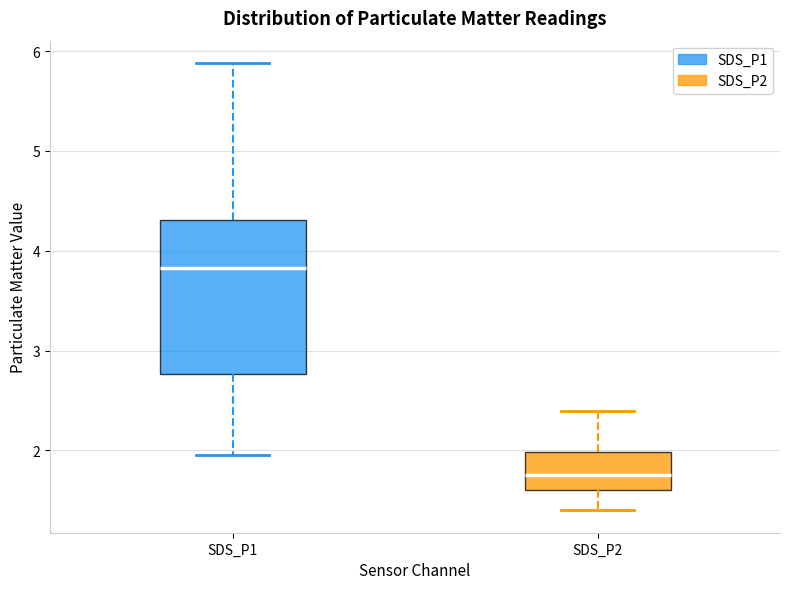

Which box is the tallest, from its lower edge to its upper edge?

SDS_P1